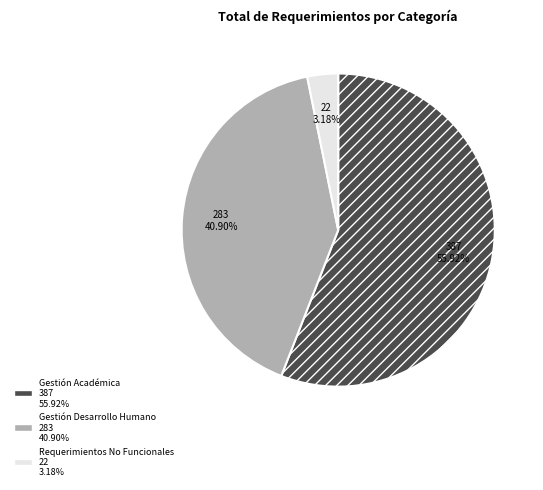

How many segments does this pie chart have?

3